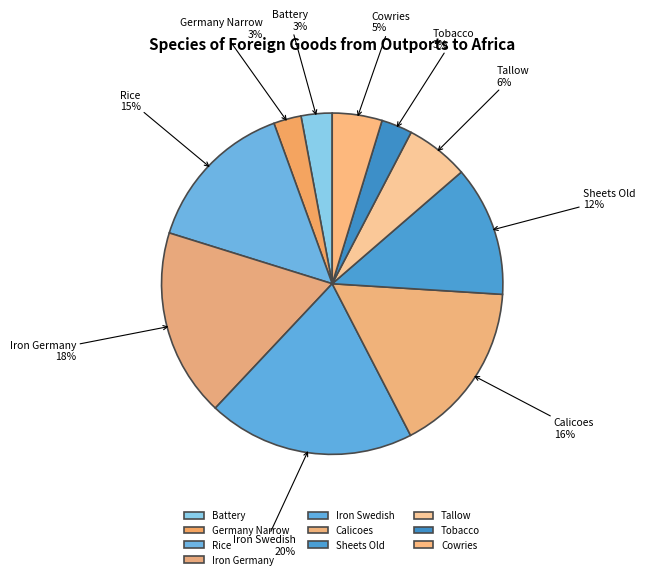

Does any single category account for the majority?

No